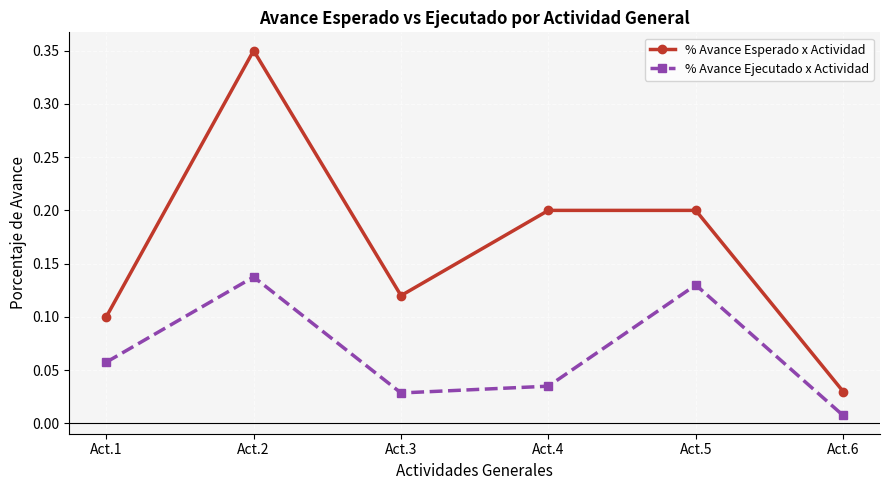

Which label corresponds to the smallest value in the chart?

Act.6